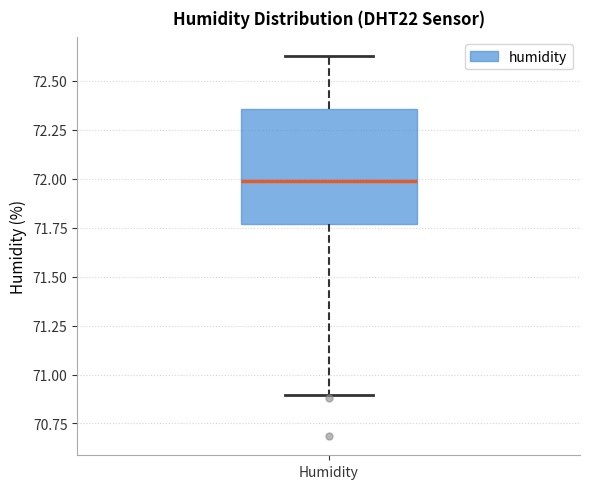

Read this box plot against the y-axis: the position of the median line, the range covered by the box, and the ends of both whiskers. The values are not printed on the chart, so give them approximately, as read against the axis.

median 72.00, box 71.75 to 72.35, whiskers 70.90 to 72.65